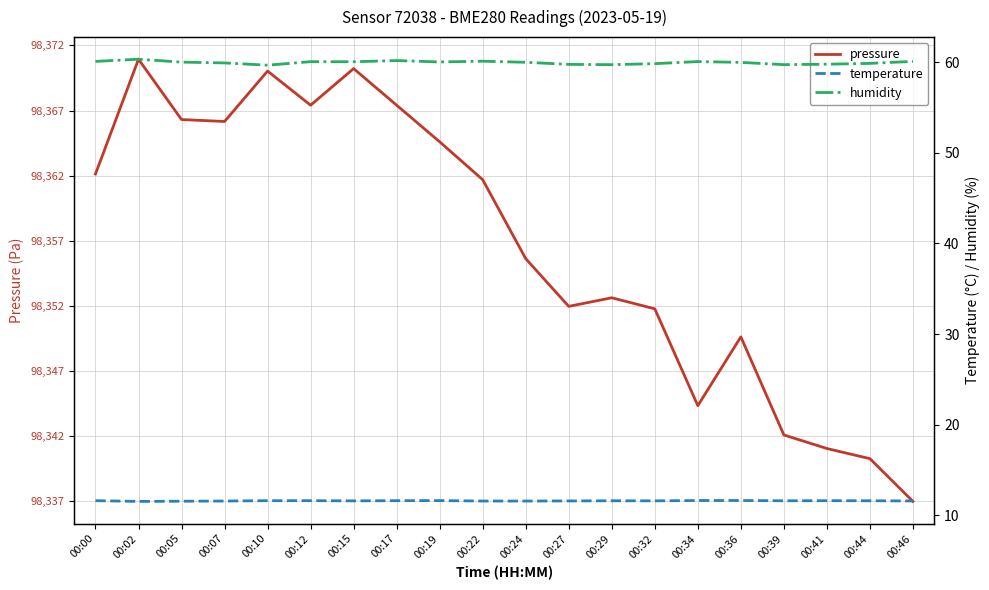

Where is the first local maximum for temperature?

00:19